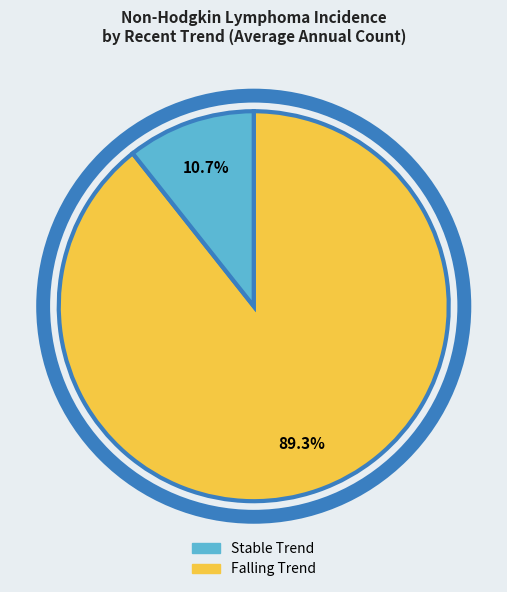

How many segments does this pie chart have?

2